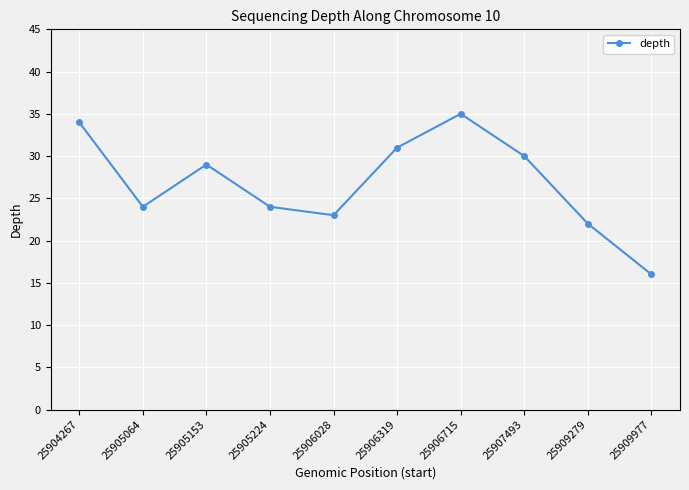

The chart shows a value of 45 at 25907493. True or false?

False